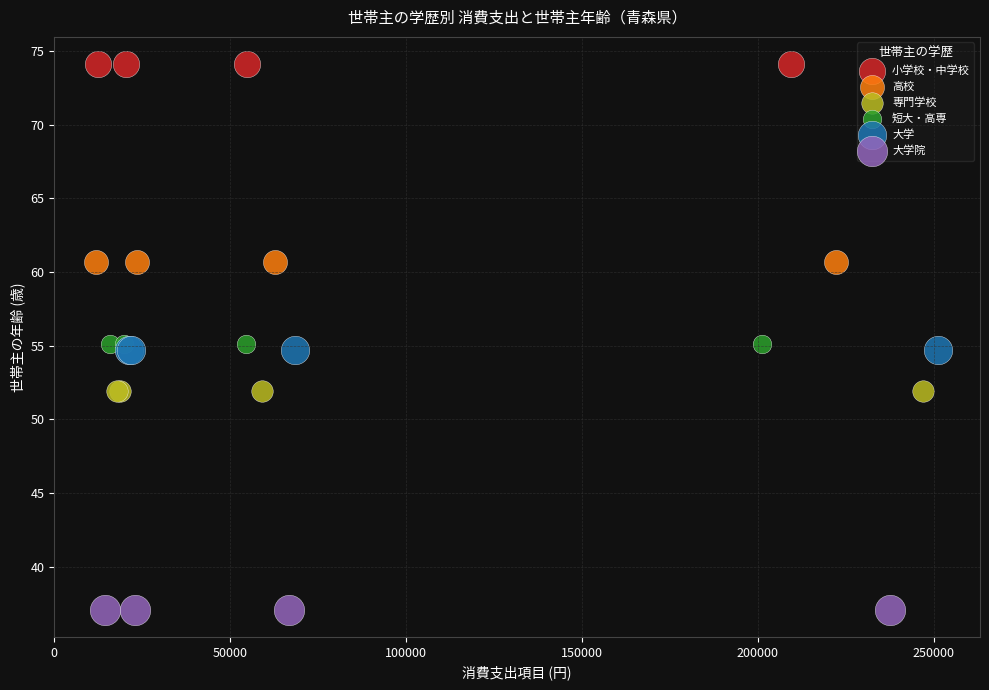

Which series contains the lowest Y value?

大学院